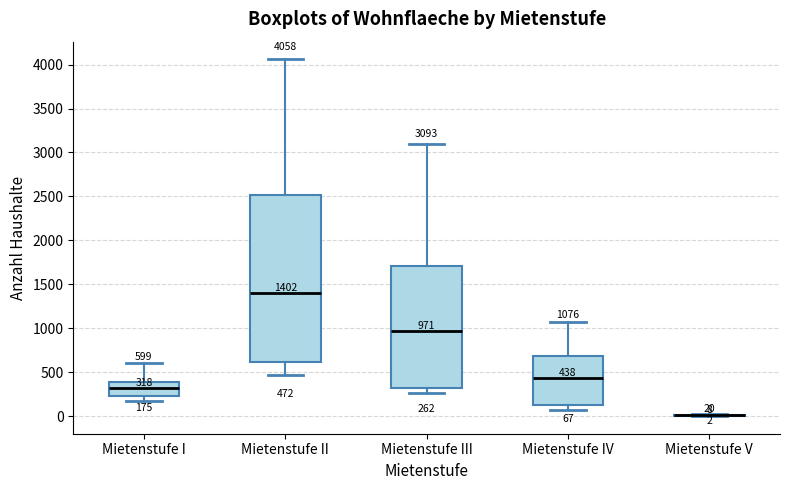

Comparing the boxes themselves (not the whiskers), which one is the tallest?

Mietenstufe II